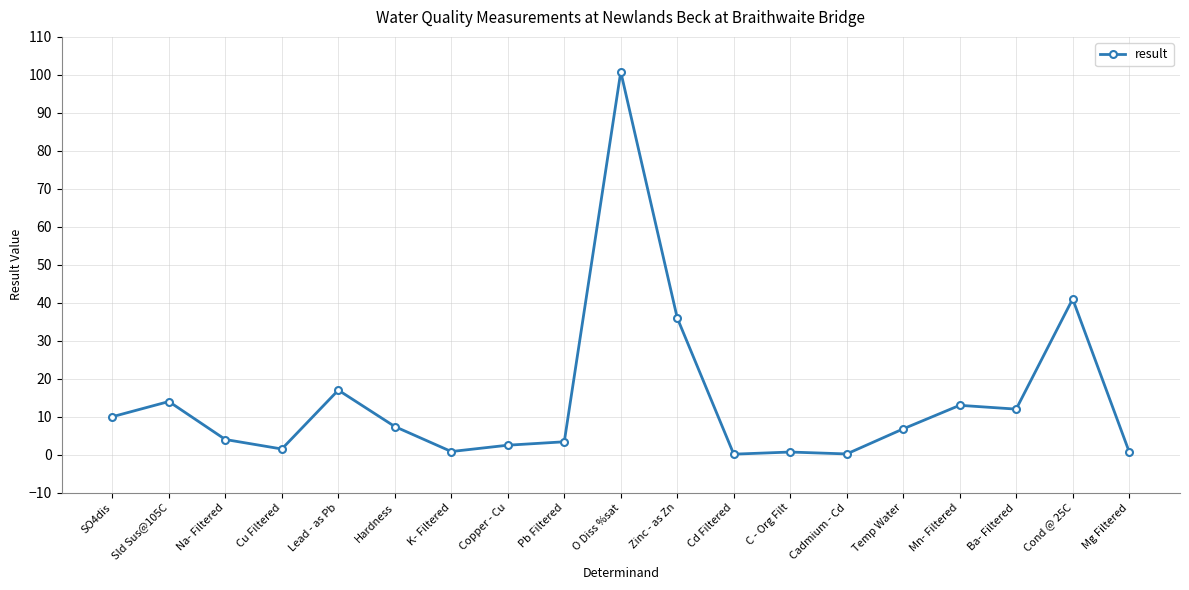

What is the sum of the values at C - Org Filt and Temp Water?

7.5